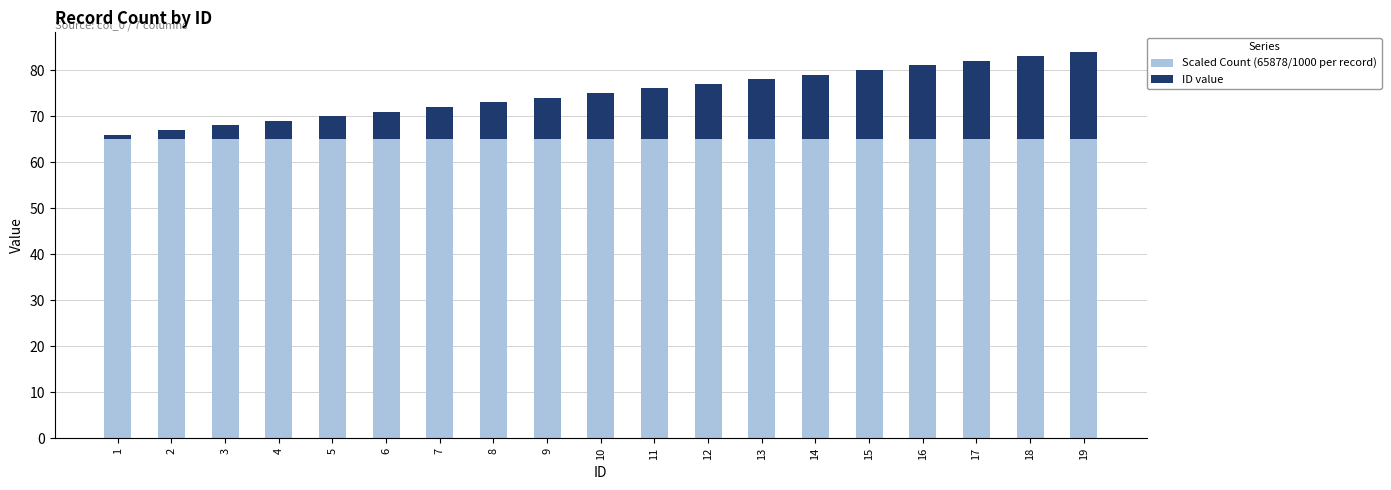

The value of Scaled Count (65878/1000 per record) at 7 is 65. True or false?

True